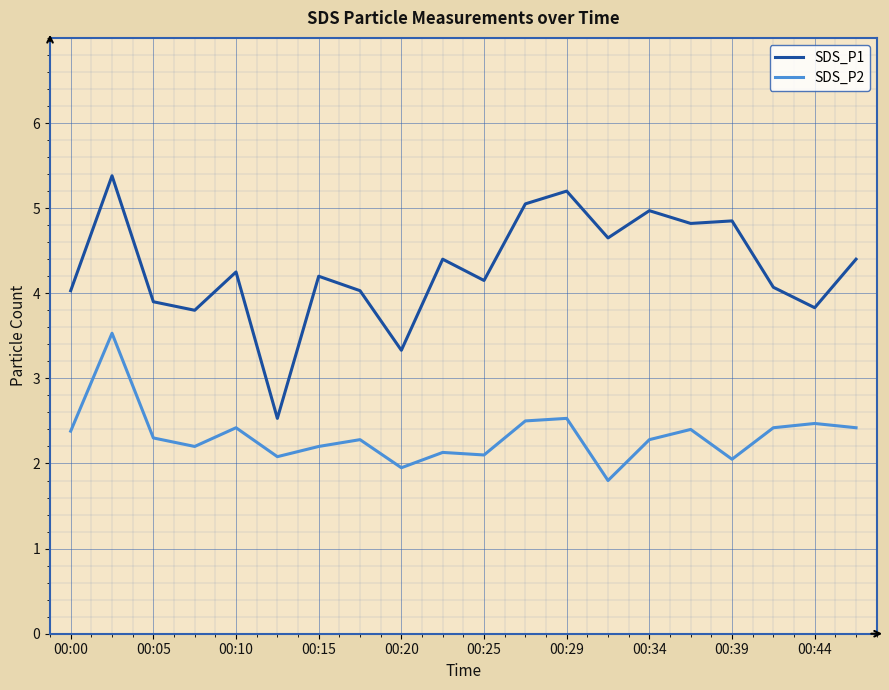

Which series has the largest range (max minus min)?

SDS_P1